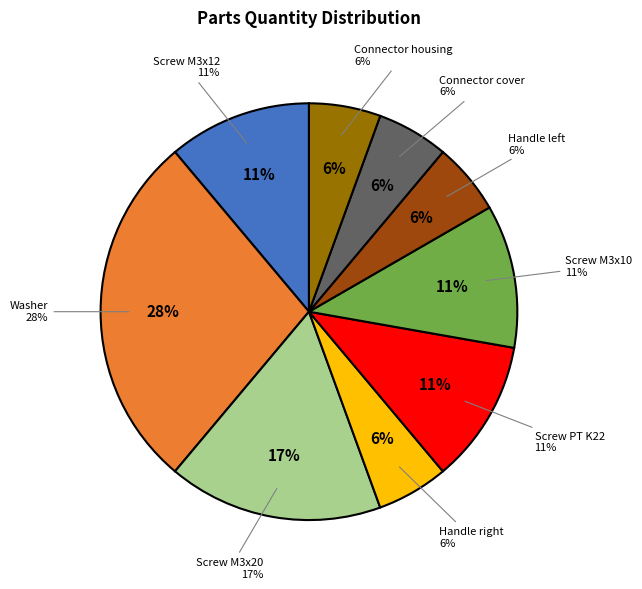

Is the sum of Washer and Screw PT K22 greater than half?

No